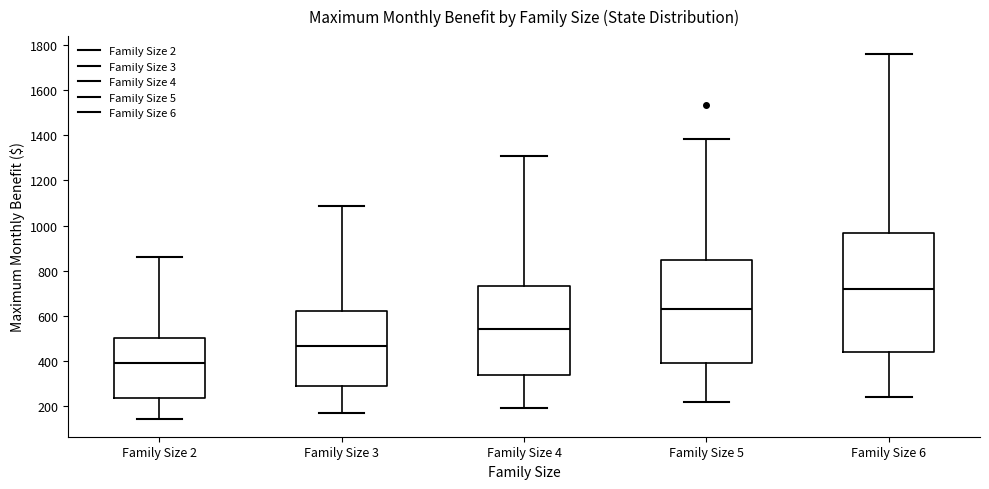

Reading left to right, read every box against the y-axis: the position of its median line, the range the box covers, and the ends of its whiskers. The values are not printed on the chart, so give them approximately, as read against the axis.

Family Size 2: median 400, box 240 to 500, whiskers 140 to 860
Family Size 3: median 460, box 300 to 620, whiskers 180 to 1080
Family Size 4: median 540, box 340 to 740, whiskers 200 to 1320
Family Size 5: median 640, box 400 to 840, whiskers 220 to 1380
Family Size 6: median 720, box 440 to 960, whiskers 240 to 1760